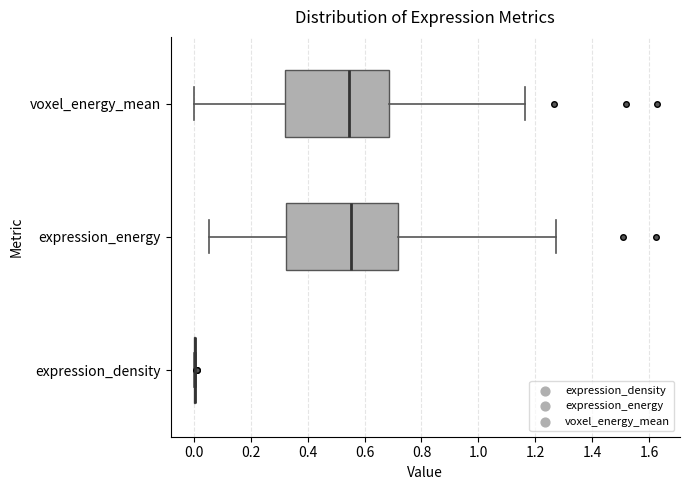

Reading bottom to top, read every box against the x-axis: the position of its median line, the range the box covers, and the ends of its whiskers. The values are not printed on the chart, so give them approximately, as read against the axis.

expression_density: box collapsed to a line at 0.00, whiskers 0.00 to 0.00
expression_energy: median 0.56, box 0.32 to 0.72, whiskers 0.06 to 1.28
voxel_energy_mean: median 0.54, box 0.32 to 0.68, whiskers 0.00 to 1.16